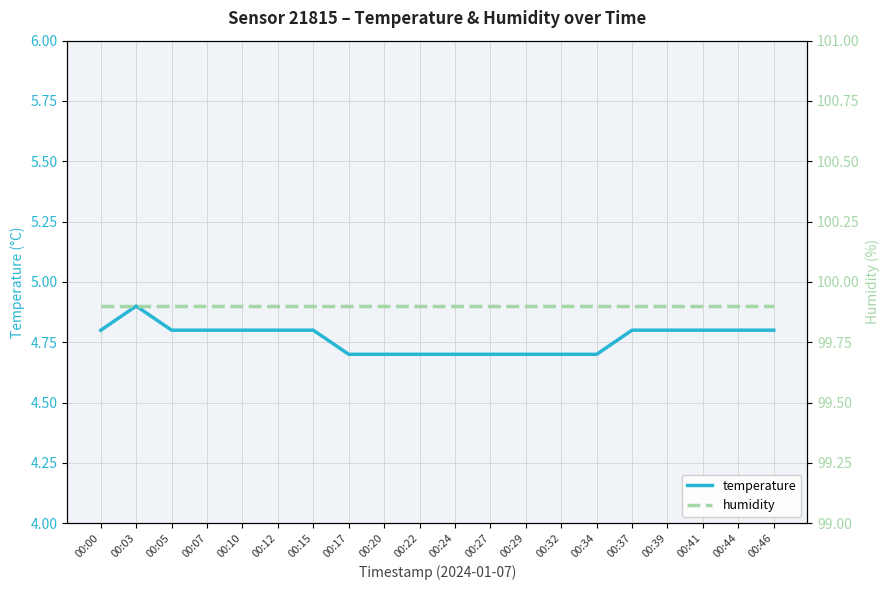

True or false: humidity has a value of 69.9 at 00:20.

False